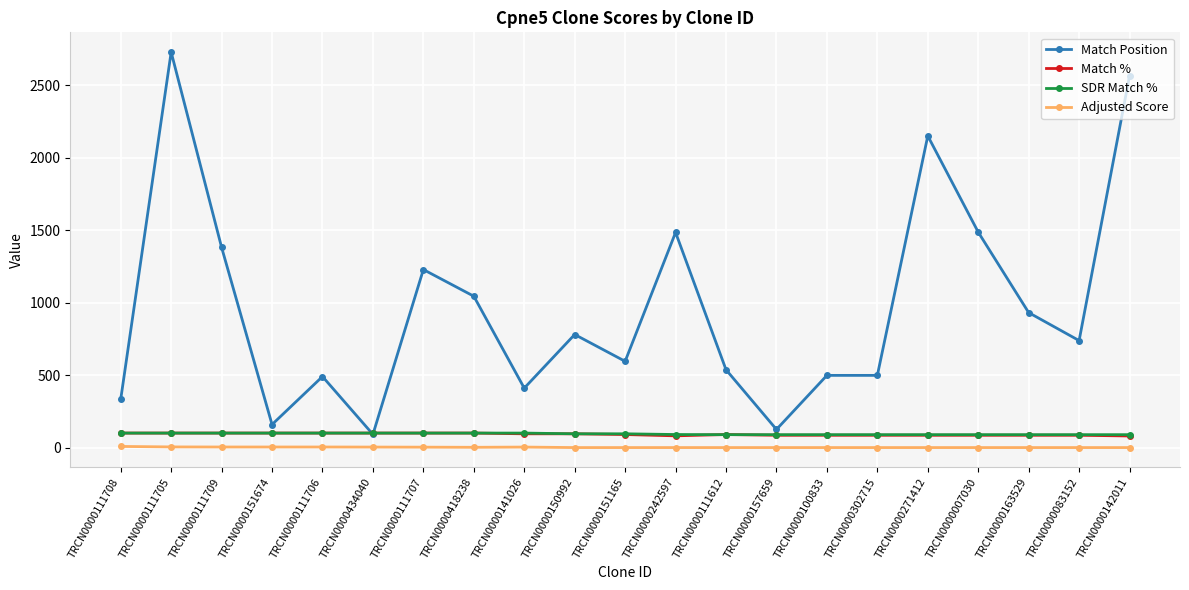

What is the sum of the SDR Match % values at TRCN0000111707 and TRCN0000151165?

195.0